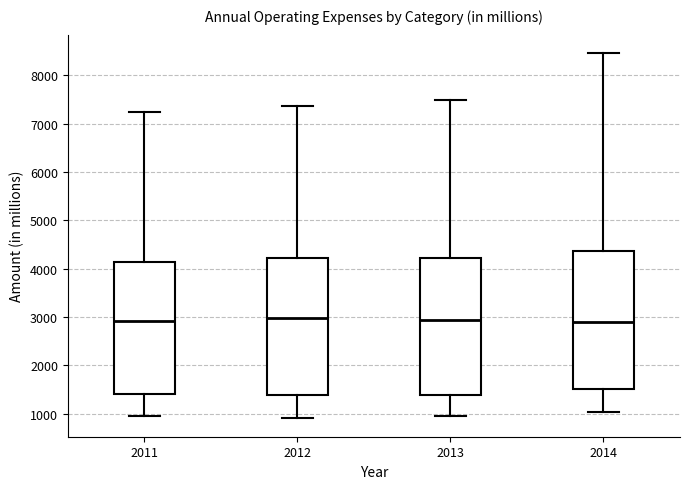

Where is the upper edge of the box at x = 2013 on the y-axis? The values are not printed on the chart, so give them approximately, as read against the axis.

4200